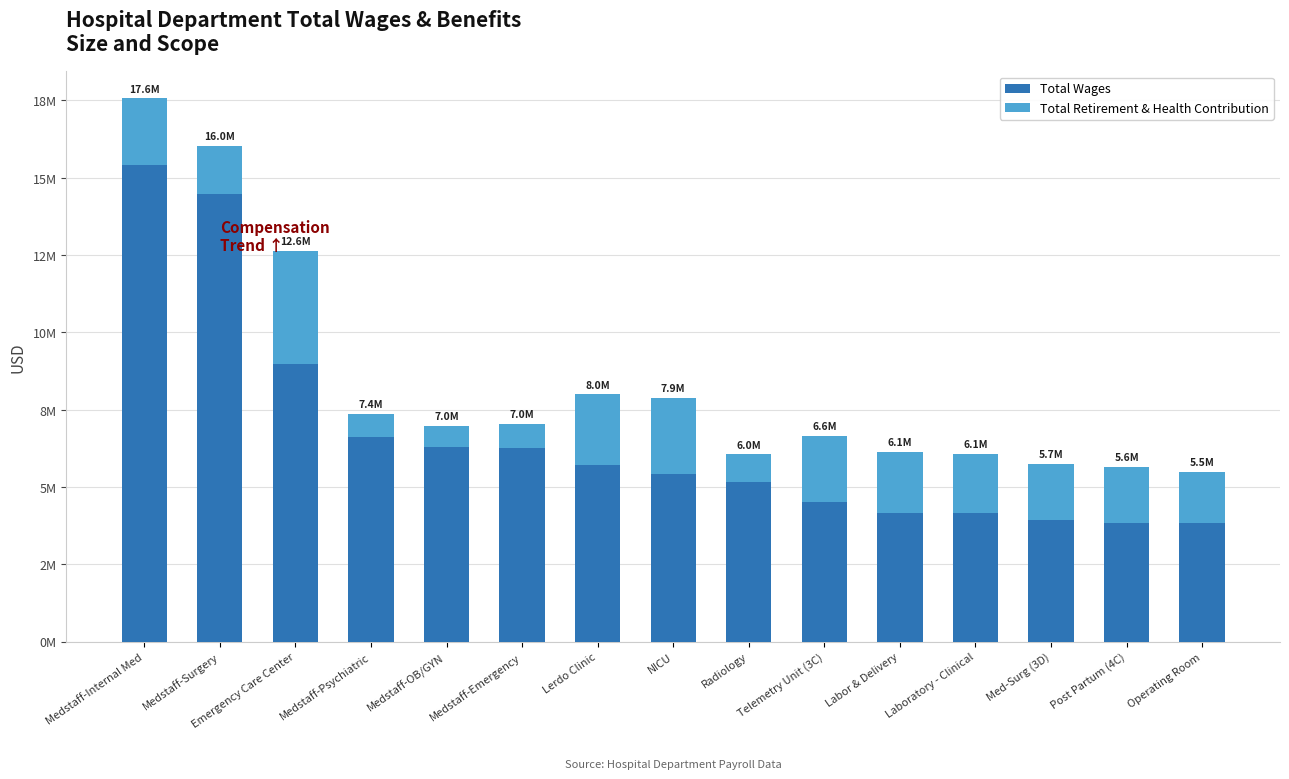

Between Med-Surg (3D) and Telemetry Unit (3C), which is larger?

Telemetry Unit (3C)